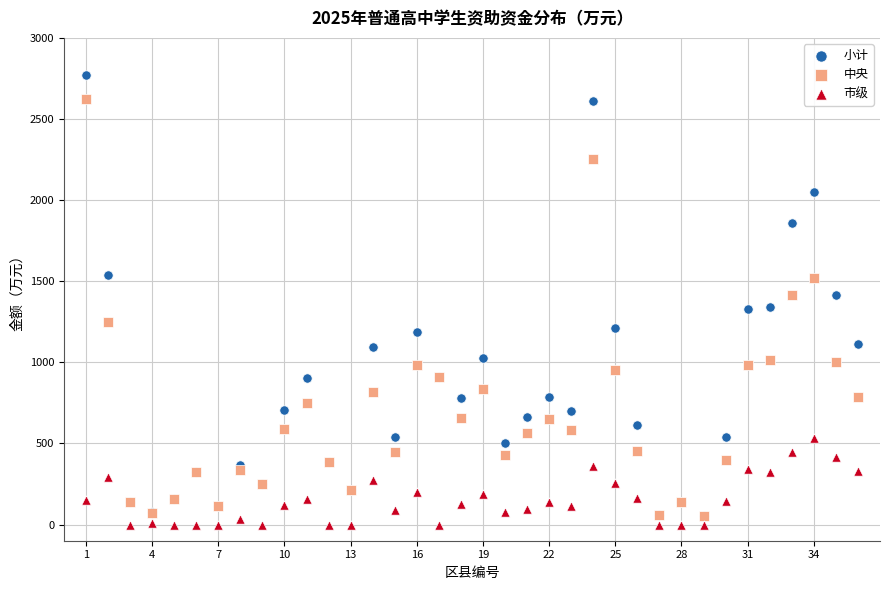

What are all the series names shown in the legend?

小计, 中央, 市级